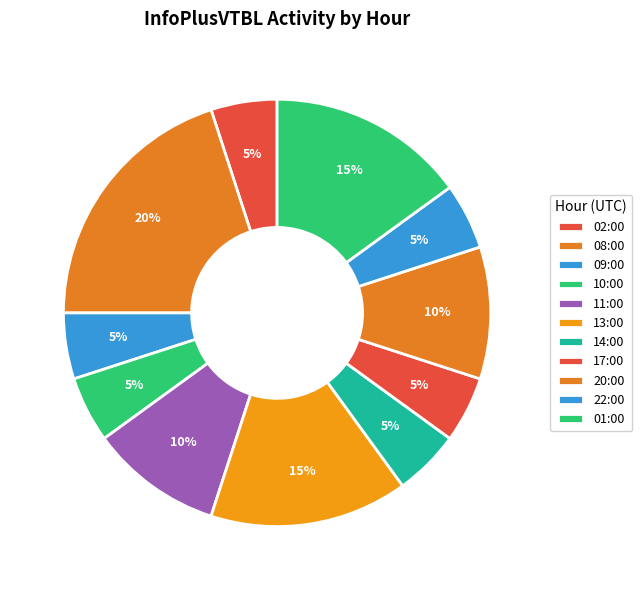

To the nearest percent, what is the difference between the 08:00 and 02:00 slice percentages?

15%